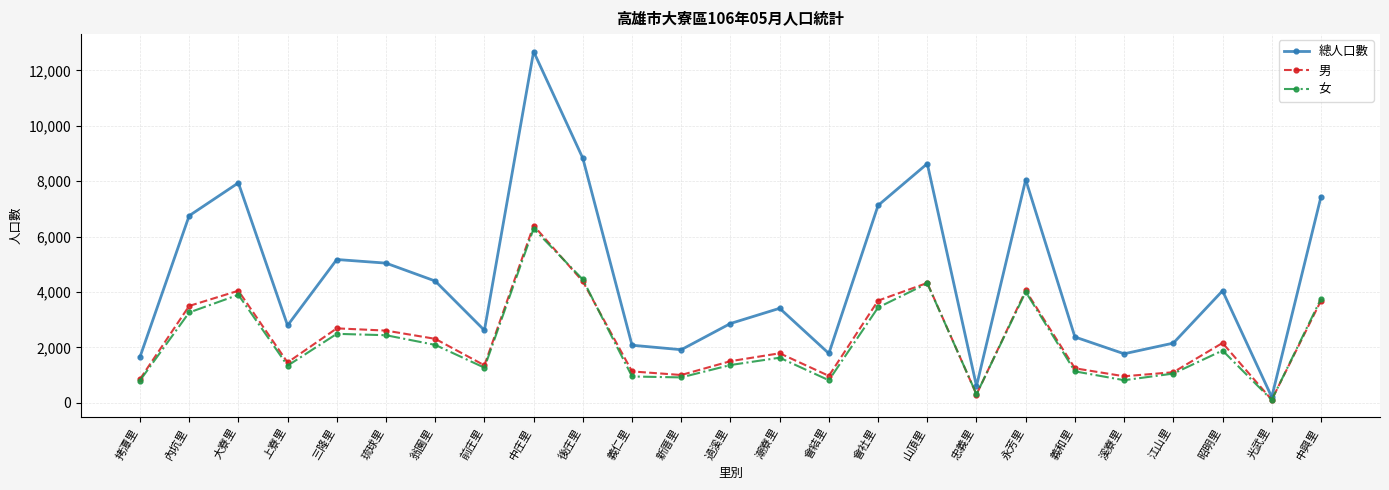

What is the total value across all series at 過溪里?

5718